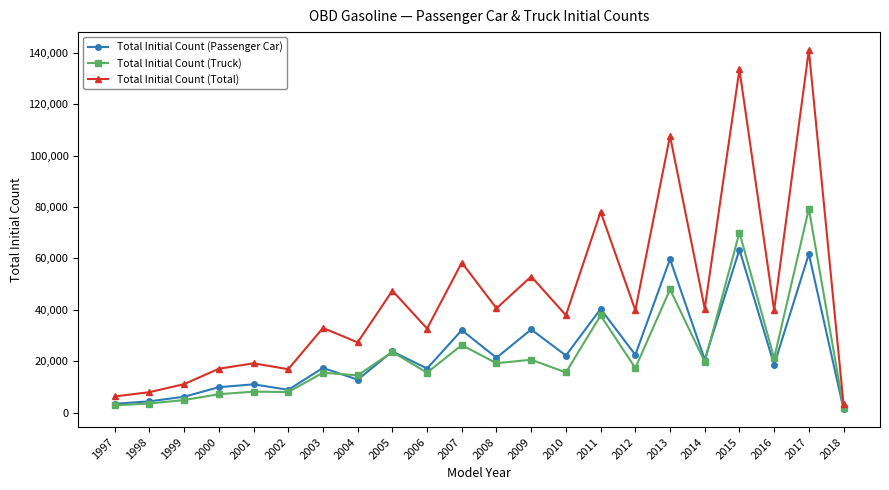

Is the value of Total Initial Count (Passenger Car) at 2008 greater than the value of Total Initial Count (Total) at 2017?

No